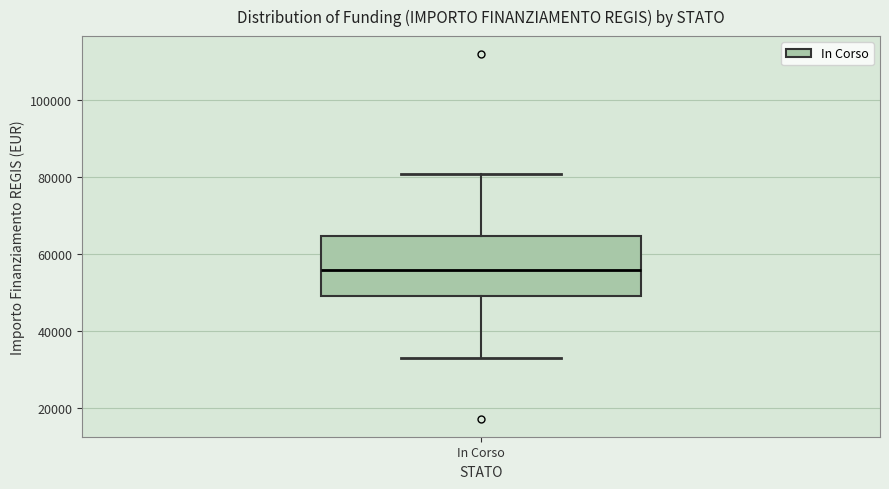

Read this box plot against the y-axis: the position of the median line, the range covered by the box, and the ends of both whiskers. The values are not printed on the chart, so give them approximately, as read against the axis.

median 56000, box 50000 to 64000, whiskers 32000 to 80000